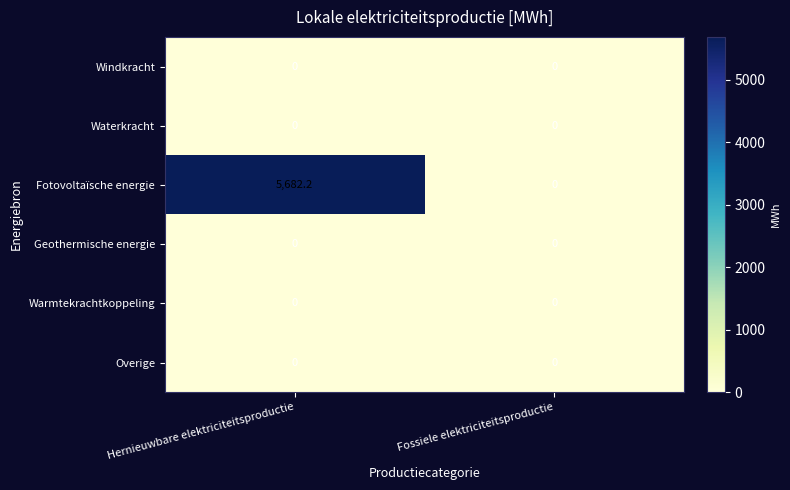

Reading left to right, transcribe all the data shown in this chart.

Windkracht: Hernieuwbare elektriciteitsproductie=0.0	Fossiele elektriciteitsproductie=0.0
Waterkracht: Hernieuwbare elektriciteitsproductie=0.0	Fossiele elektriciteitsproductie=0.0
Fotovoltaïsche energie: Hernieuwbare elektriciteitsproductie=5682.2	Fossiele elektriciteitsproductie=0.0
Geothermische energie: Hernieuwbare elektriciteitsproductie=0.0	Fossiele elektriciteitsproductie=0.0
Warmtekrachtkoppeling: Hernieuwbare elektriciteitsproductie=0.0	Fossiele elektriciteitsproductie=0.0
Overige: Hernieuwbare elektriciteitsproductie=0.0	Fossiele elektriciteitsproductie=0.0